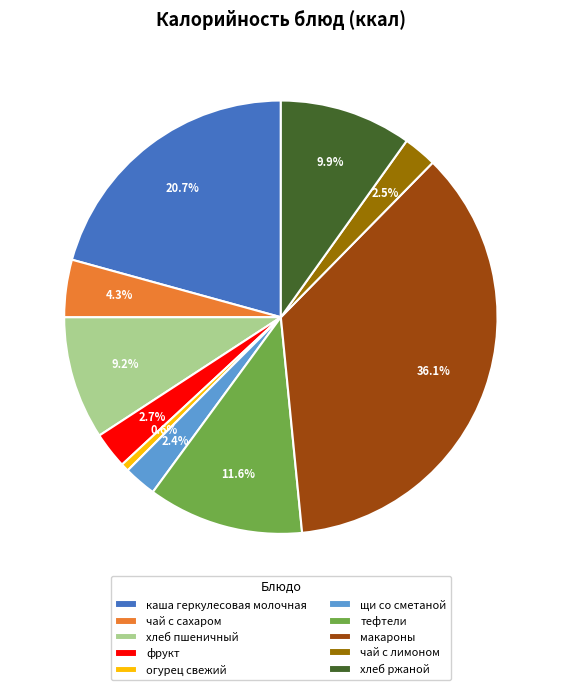

Which category has the biggest portion of the pie?

макароны